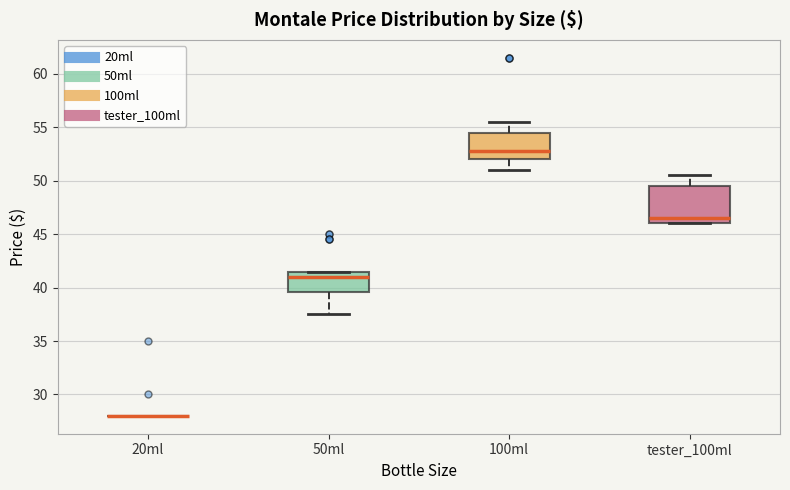

Comparing the boxes themselves (not the whiskers), which one is the tallest?

tester_100ml